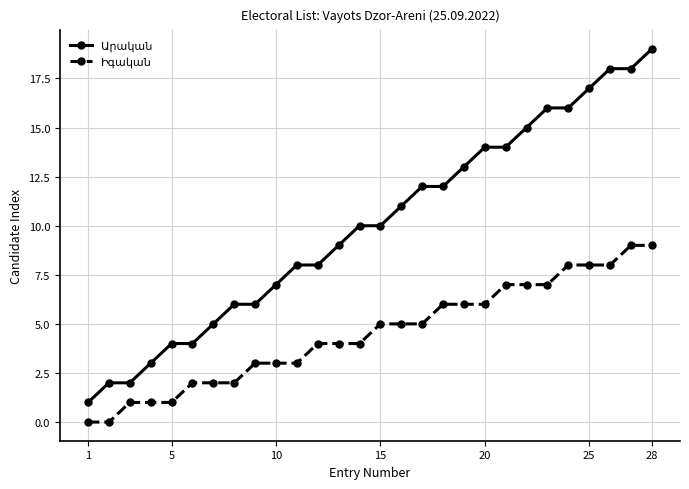

What is the greatest value displayed?

19